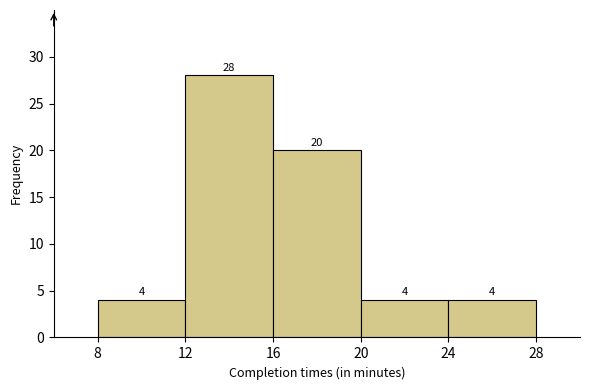

Over which range of the x-axis is the bar tallest?

12 to 16